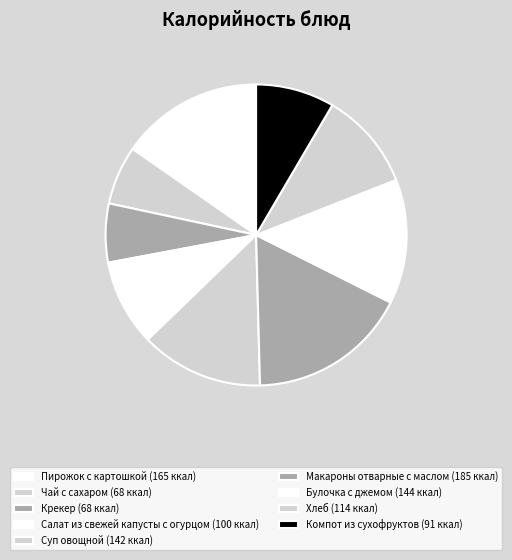

Is Чай с сахаром the majority of the pie?

No